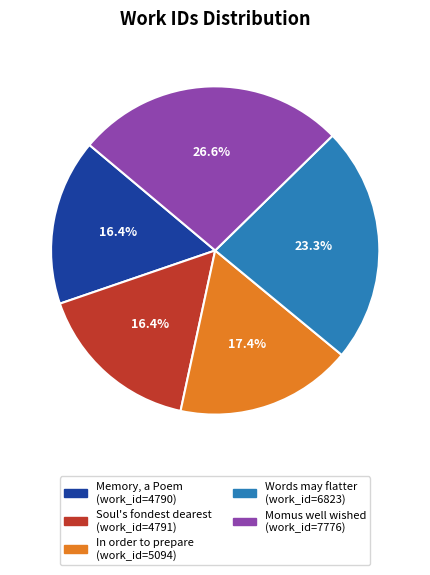

Is there a majority slice in this chart?

No